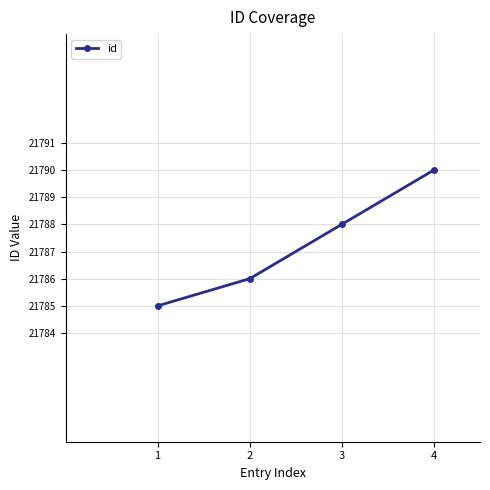

What is the sum of the values at 1 and 2?

43571